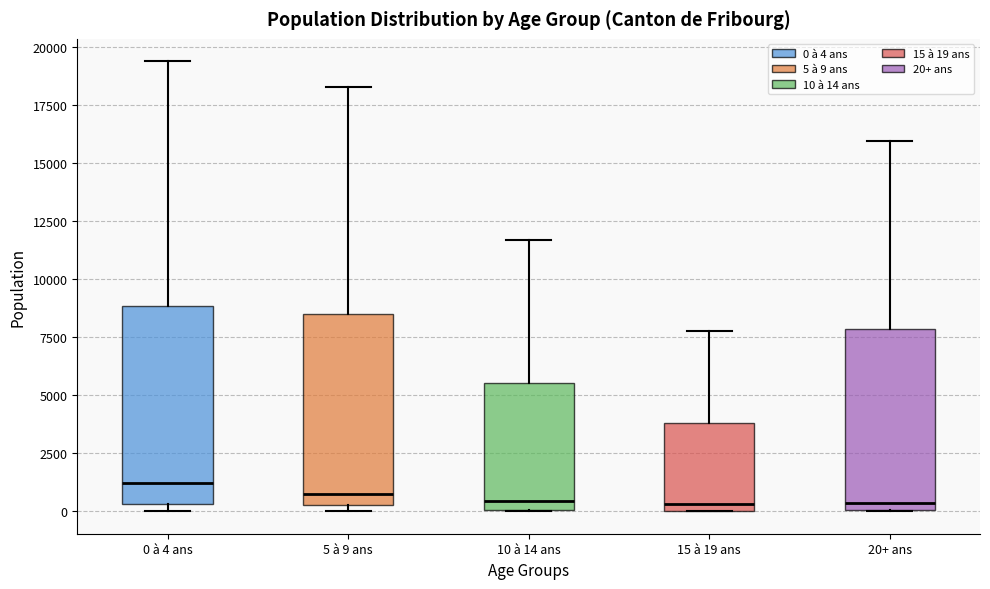

Where does the median line of the box for 10 à 14 ans sit on the y-axis? The values are not printed on the chart, so give them approximately, as read against the axis.

500